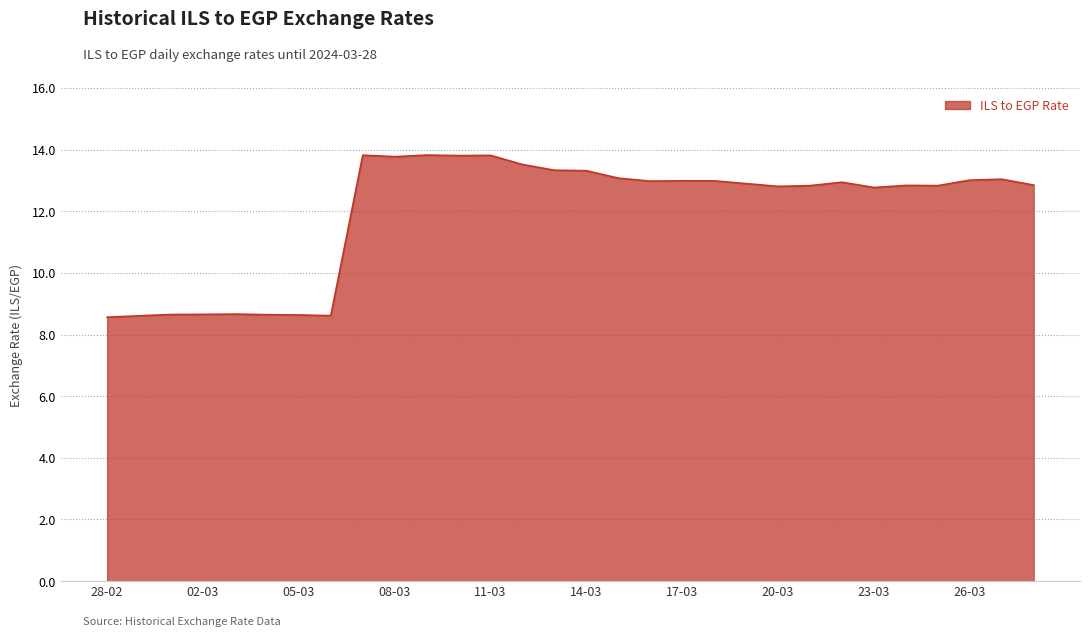

What is the difference between the maximum and minimum values?

5.3